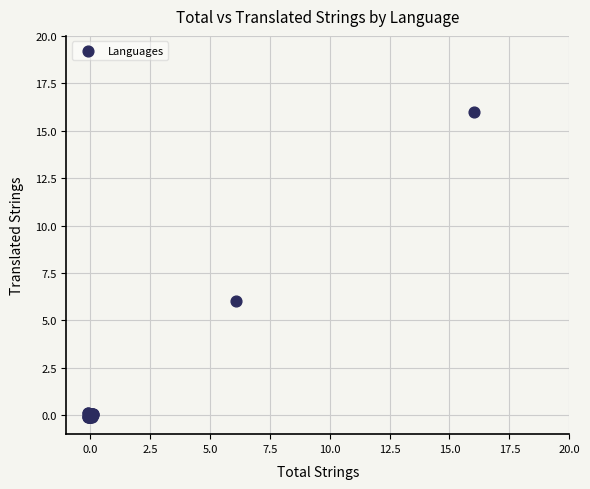

What Y value in the scatter plot is closest to 7?

6.0